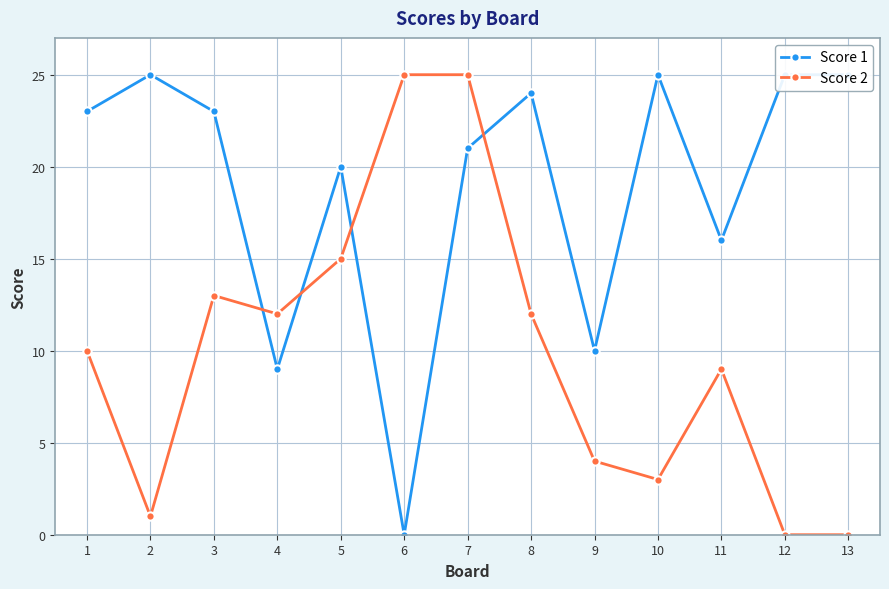

The Score 2 series shows 0 at 13. True or false?

True